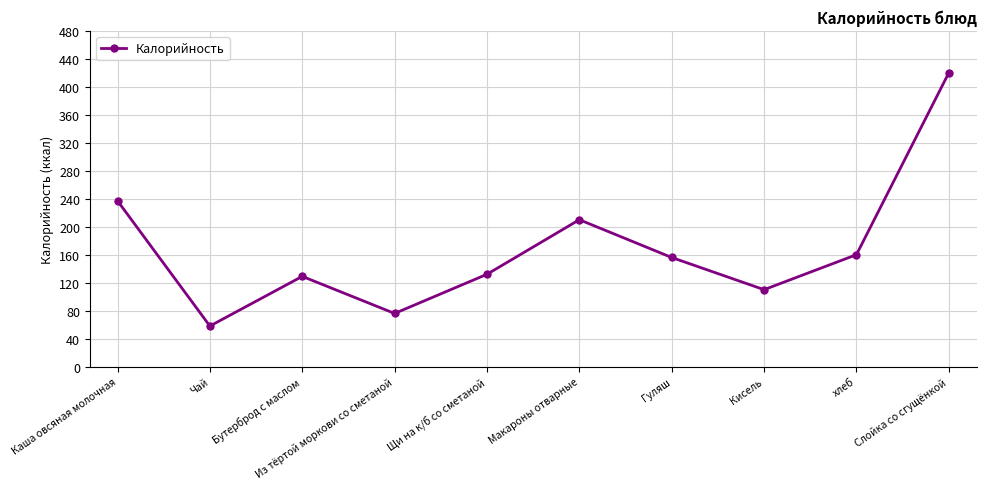

How many interior local valleys (lower than both neighbors) does the data have?

3